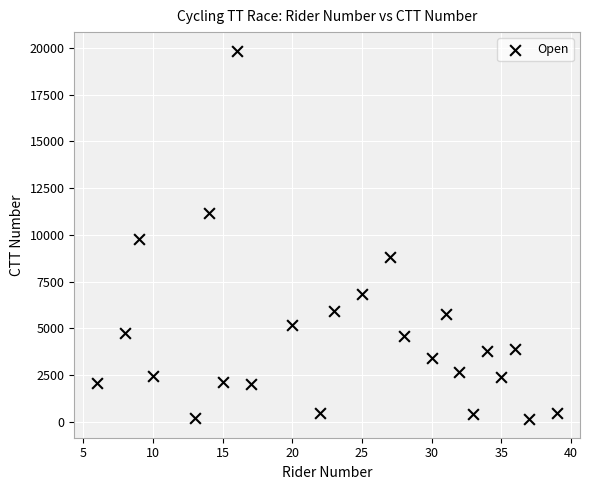

What Y value in the scatter plot is closest to 10001?

9762